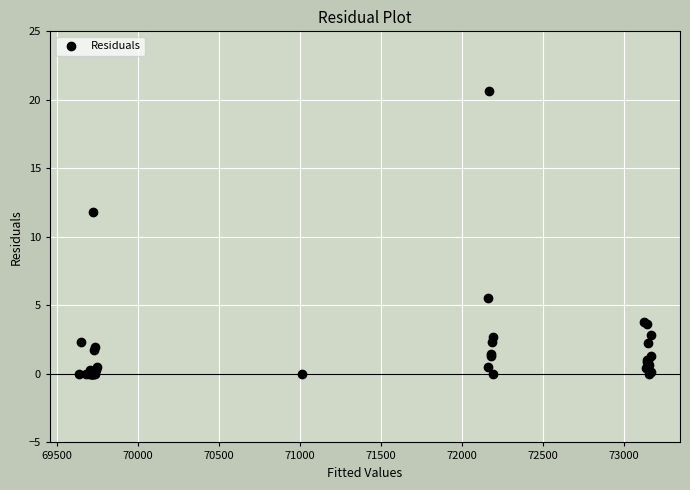

What Y value in the scatter plot is closest to 10?

11.8